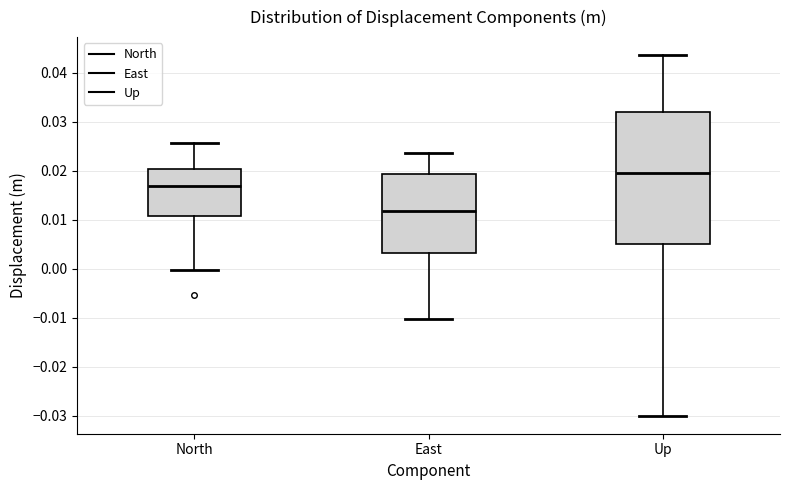

Reading left to right, transcribe this box plot: for each box, give where its median line is, the range the box spans, and where its two whiskers end, as read against the y-axis. The values are not printed on the chart, so give them approximately, as read against the axis.

North: median 0.017, box 0.011 to 0.020, whiskers 0.000 to 0.026
East: median 0.012, box 0.003 to 0.019, whiskers -0.010 to 0.024
Up: median 0.020, box 0.005 to 0.032, whiskers -0.030 to 0.044